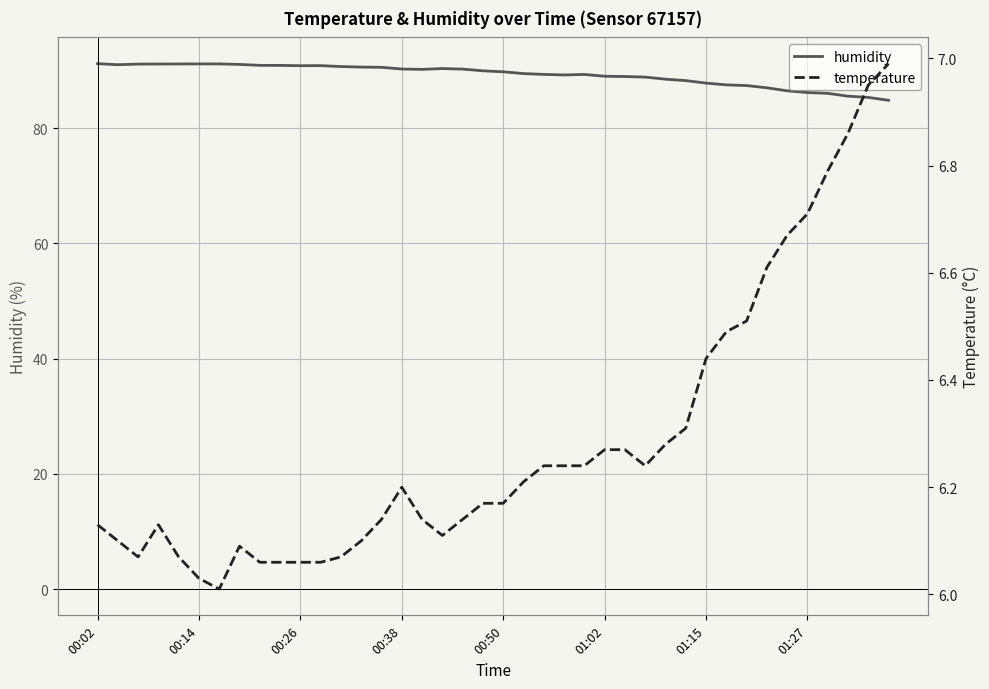

How many interior local peaks does the humidity series have?

3